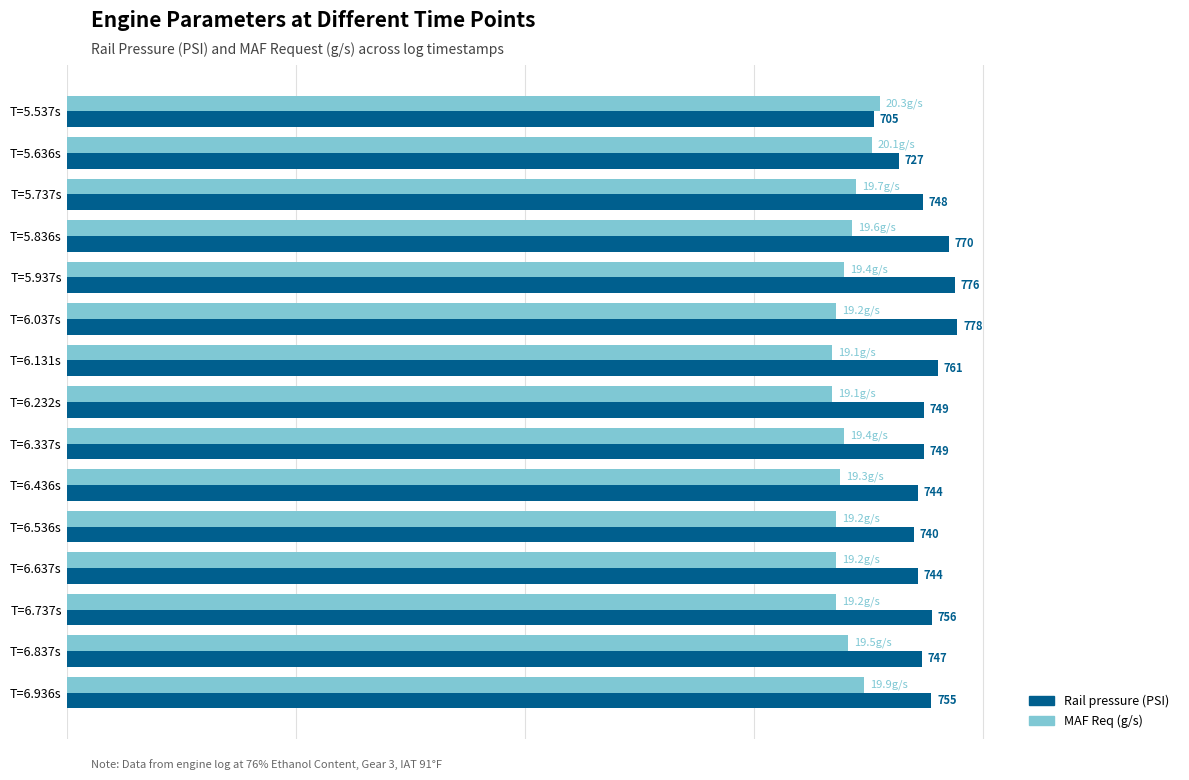

Which label corresponds to the largest value in the chart?

T=6.037s